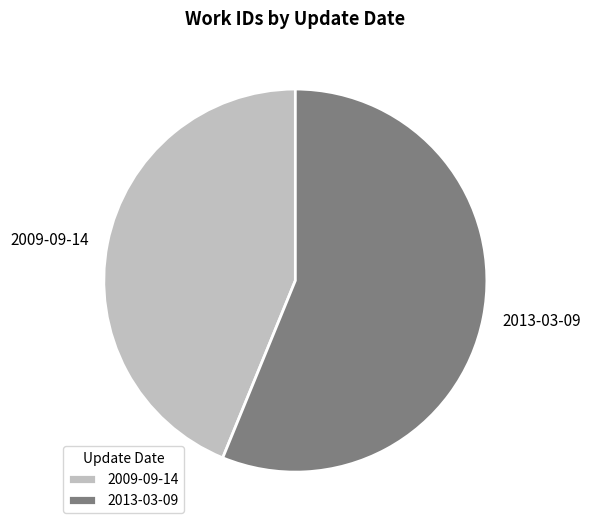

Is the sum of 2009-09-14 and 2013-03-09 greater than half?

Yes